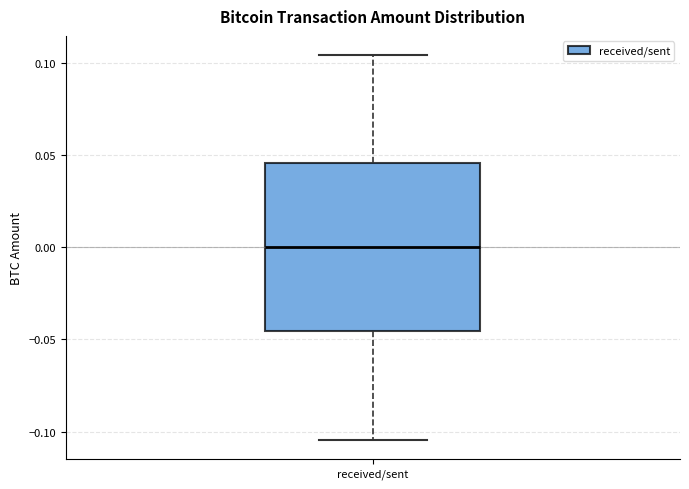

Read this box plot against the y-axis: the position of the median line, the range covered by the box, and the ends of both whiskers. The values are not printed on the chart, so give them approximately, as read against the axis.

median 0.000, box -0.045 to 0.045, whiskers -0.105 to 0.105